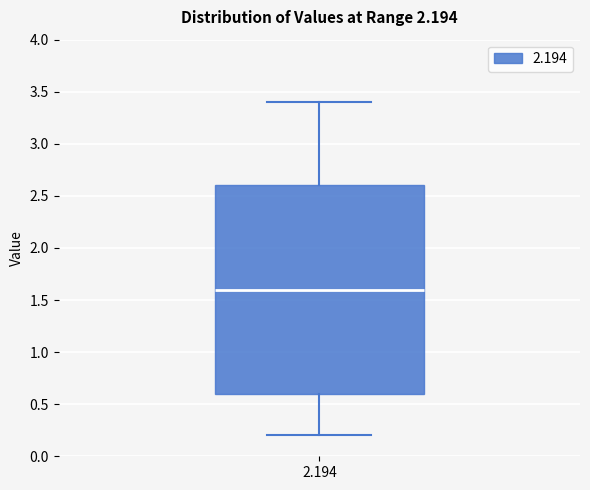

Transcribe this box plot: give where the median line is, the range the box spans, and where the two whiskers end, as read against the y-axis. The values are not printed on the chart, so give them approximately, as read against the axis.

median 1.6, box 0.6 to 2.6, whiskers 0.2 to 3.4